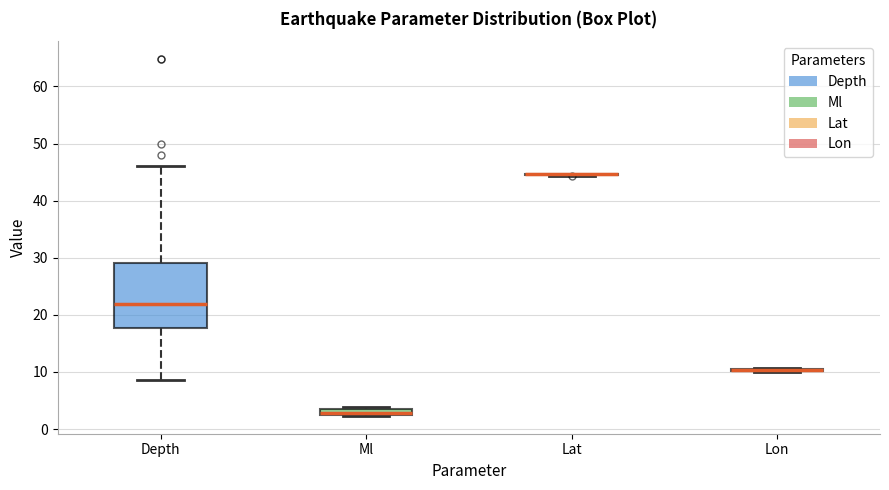

Comparing the boxes themselves (not the whiskers), which one is the tallest?

Depth